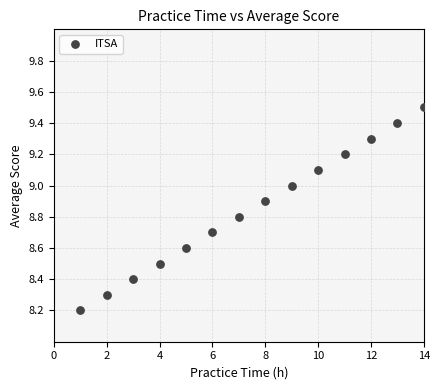

What Y value in the scatter plot is closest to 8?

8.2